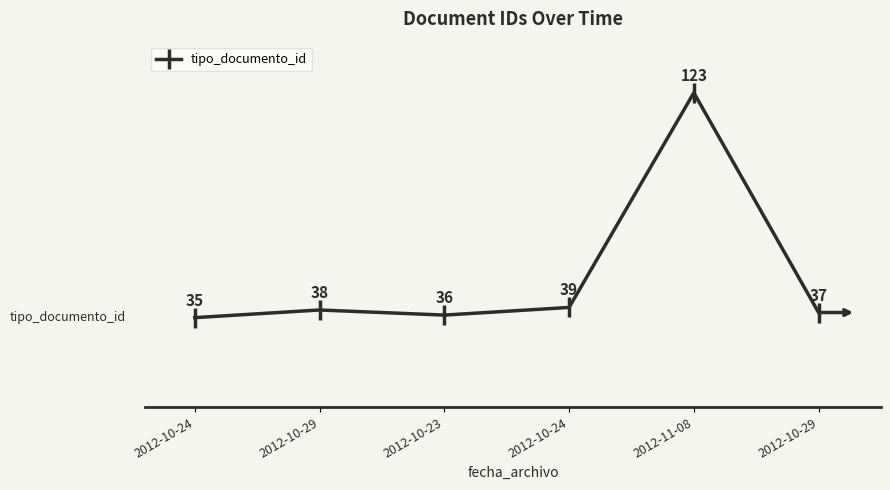

Approximately how many times larger is the value at 2012-10-29 compared to 2012-11-08?

0.3